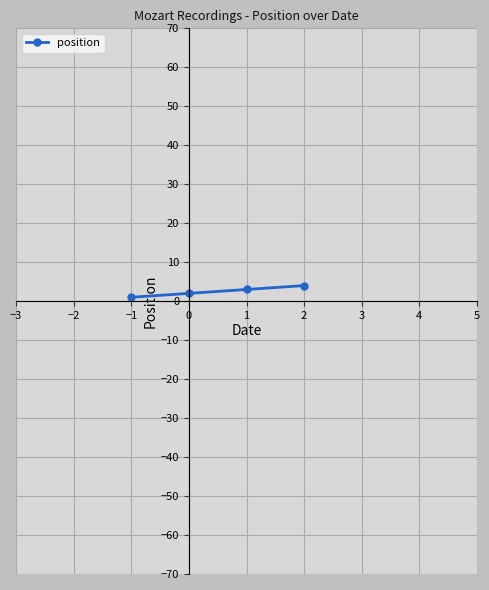

Is it true that the value at 2 is 4?

True